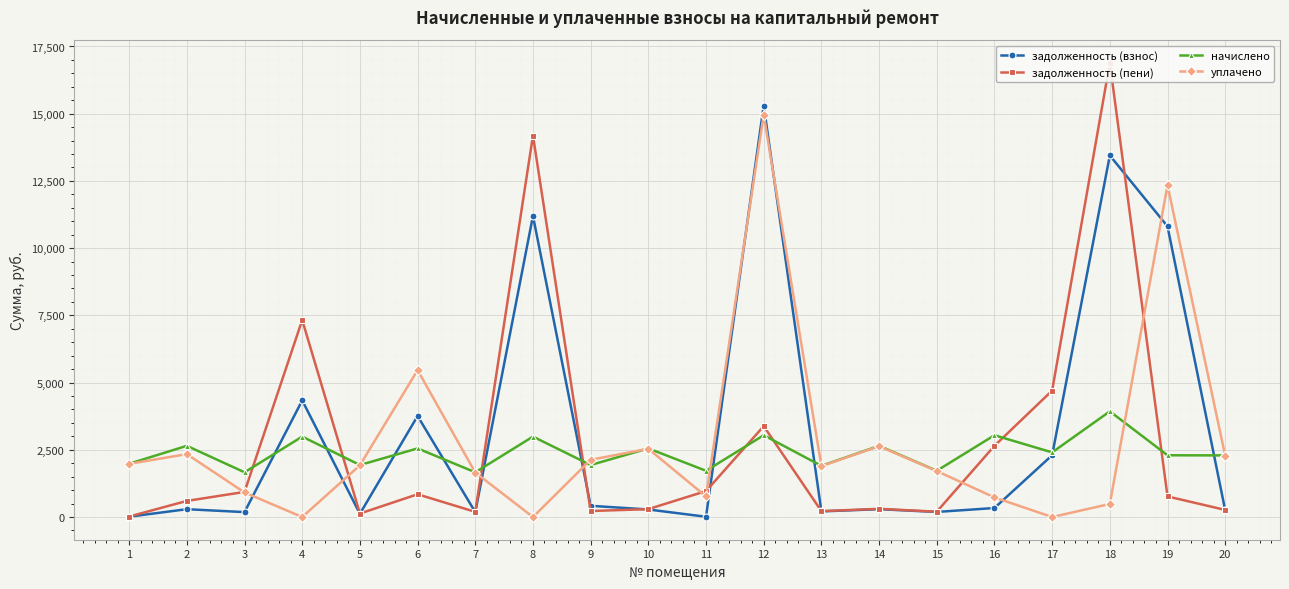

What are all the series names shown in the legend?

задолженность (взнос), задолженность (пени), начислено, уплачено